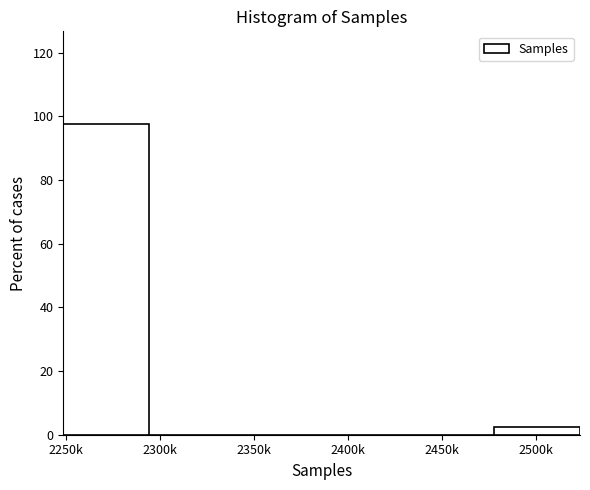

Reading left to right, transcribe all the data shown in this chart.

2250k=97.5	2300k=0.0	2350k=0.0	2400k=0.0	2450k=0.0	2500k=2.5